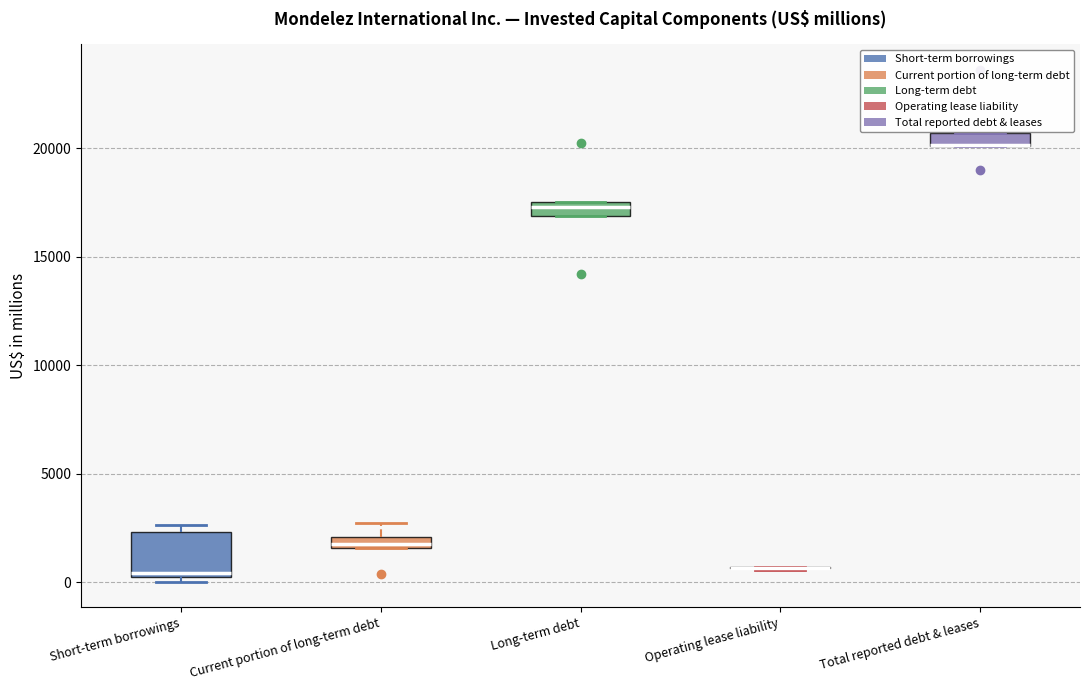

Where is the lower edge of the box for Long-term debt on the y-axis? The values are not printed on the chart, so give them approximately, as read against the axis.

17000